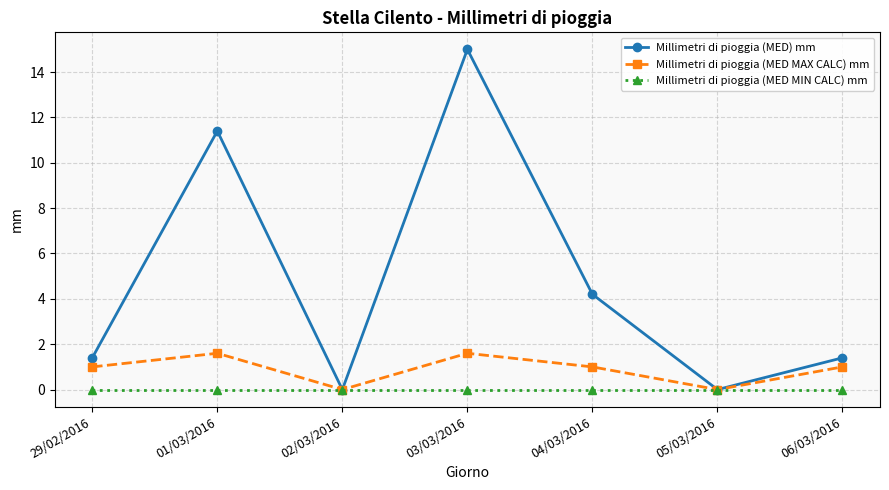

At which category is the sum across all series the highest?

03/03/2016